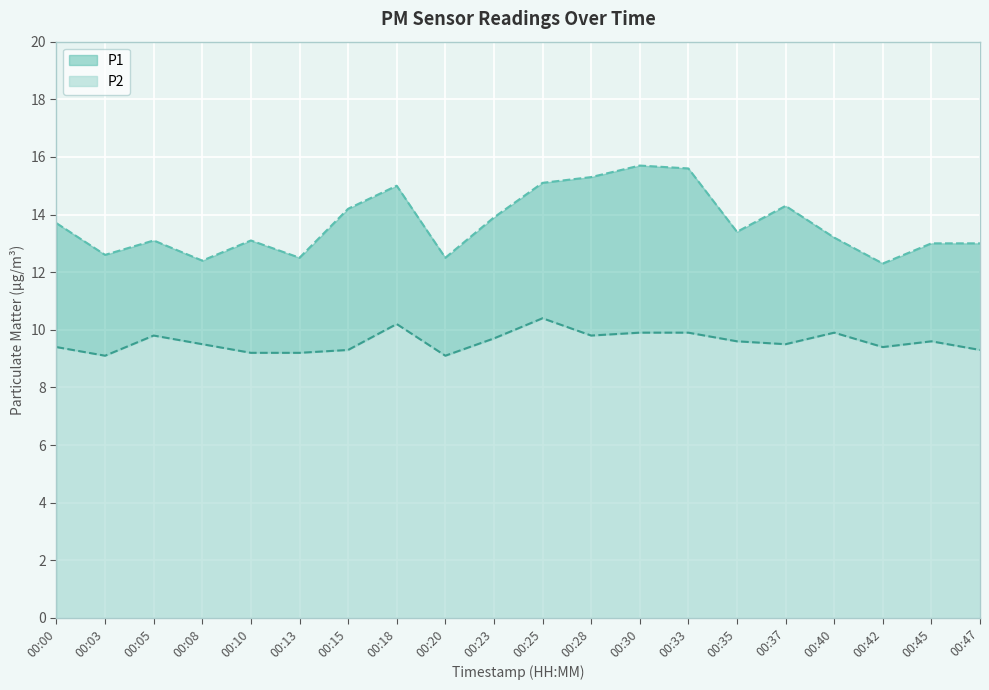

True or false: P2 has a value of 5.4 at 00:13.

False